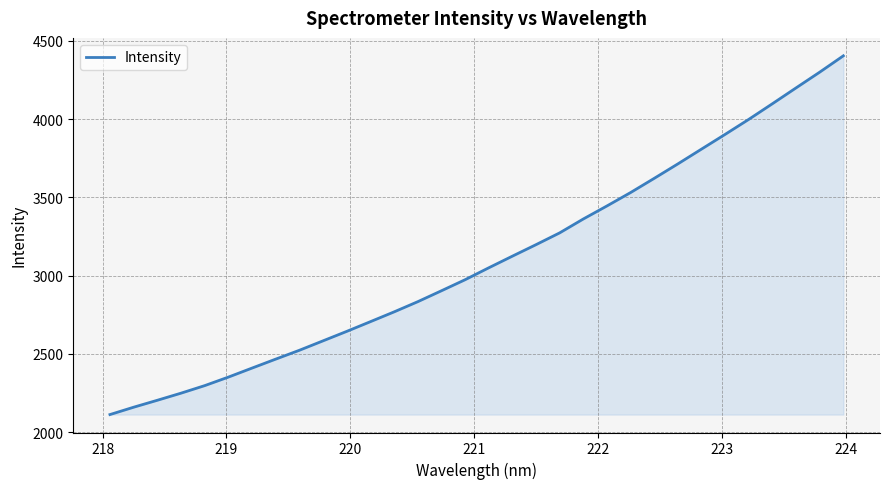

What is the greatest value displayed?

4403.5